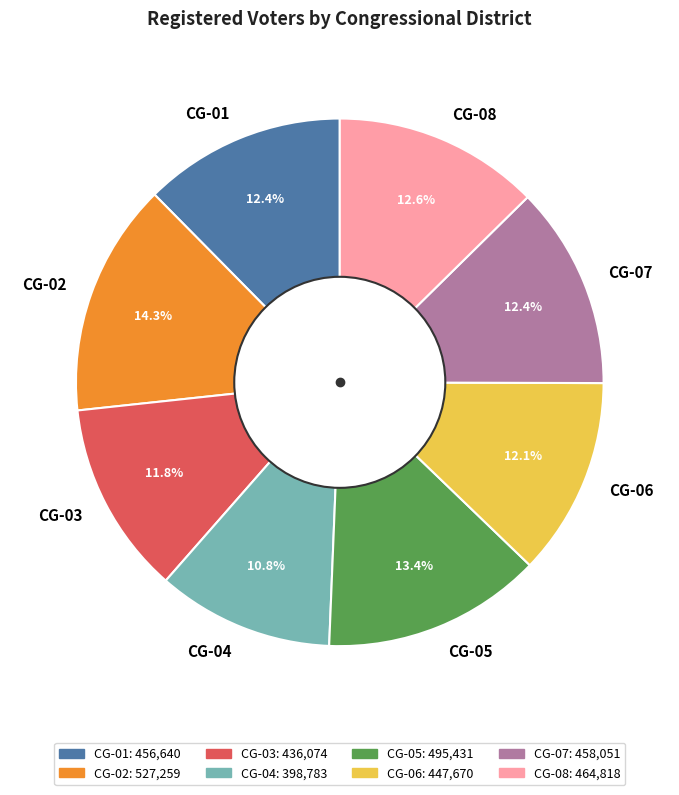

Which category has the biggest portion of the pie?

CG-02